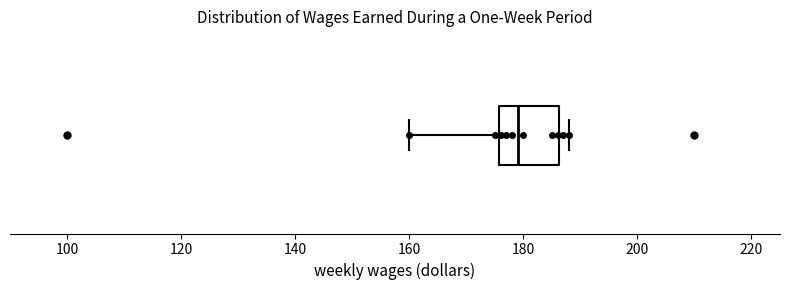

Where does the left whisker of the box end on the x-axis? The values are not printed on the chart, so give them approximately, as read against the axis.

160